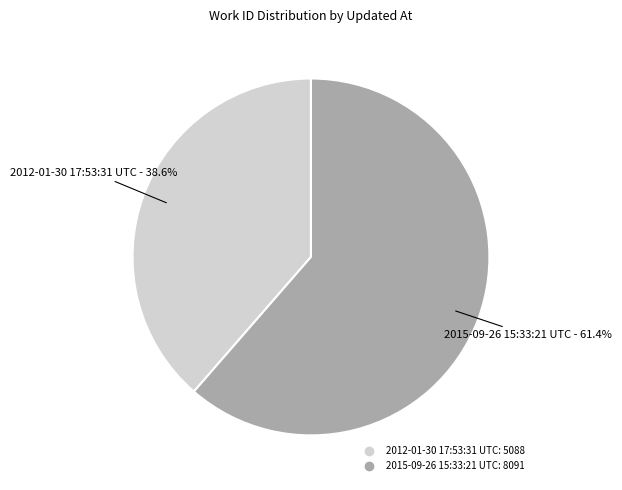

What percentage is NOT represented by 2012-01-30 17:53:31 UTC?

61.4%